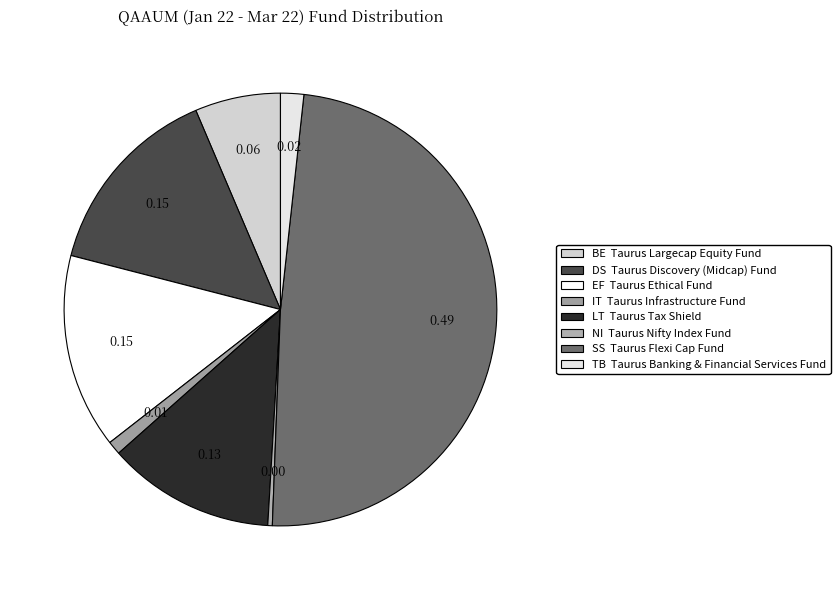

Rank the categories by value from lowest to highest.

NI
Taurus Nifty Index Fund, IT
Taurus Infrastructure Fund, TB
Taurus Banking & Financial Services Fund, BE
Taurus Largecap Equity Fund, LT
Taurus Tax Shield, EF
Taurus Ethical Fund, DS
Taurus Discovery (Midcap) Fund, SS
Taurus Flexi Cap Fund